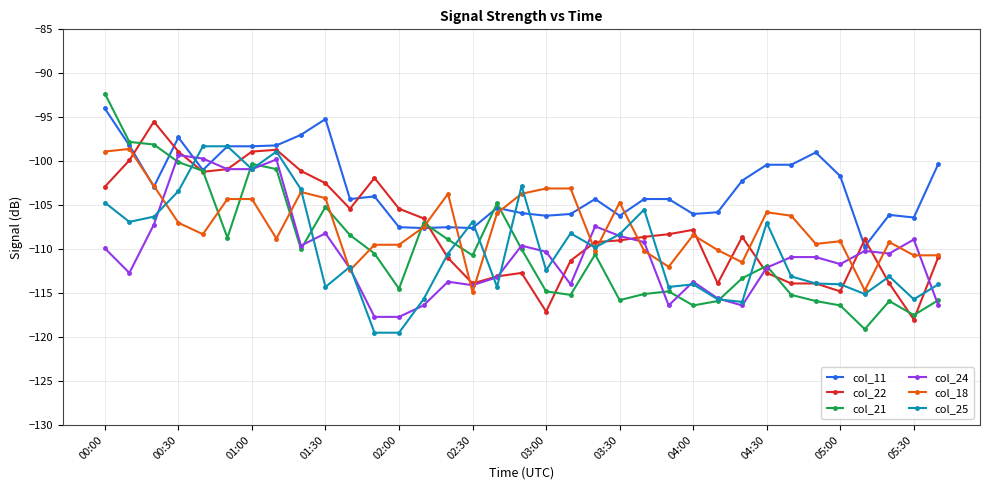

Which series has the widest spread of values?

col_21